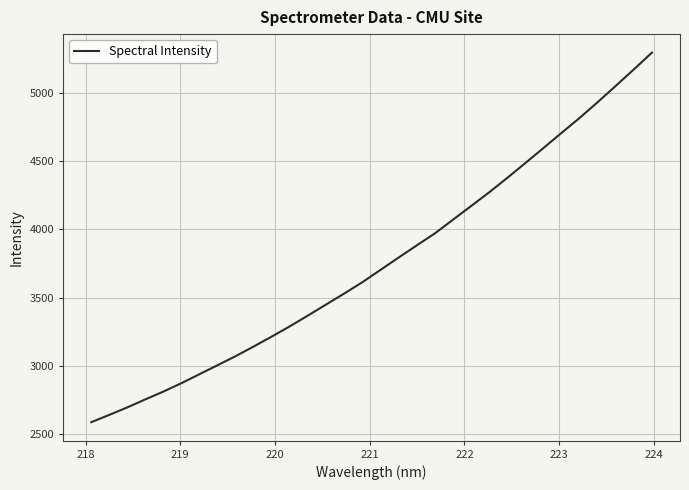

What is the difference between the maximum and minimum values?

2708.3